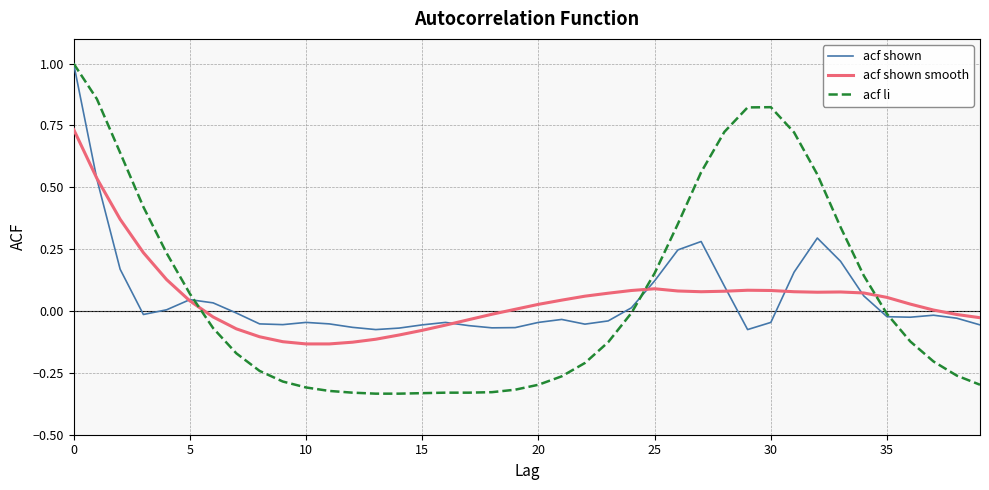

Which series has the largest range (max minus min)?

acf li